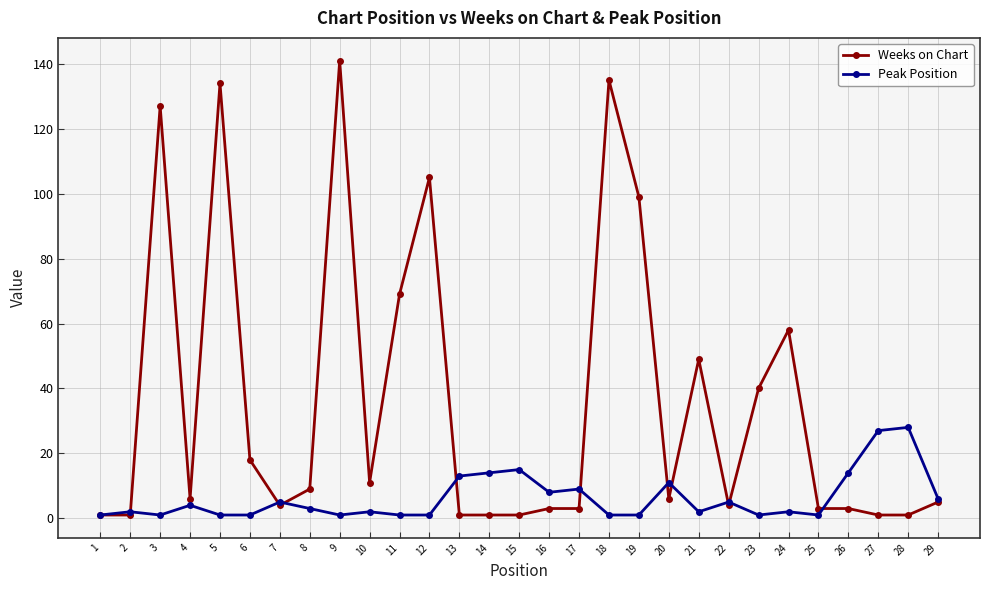

List the series in order of their overall mean, lowest first.

Peak Position, Weeks on Chart